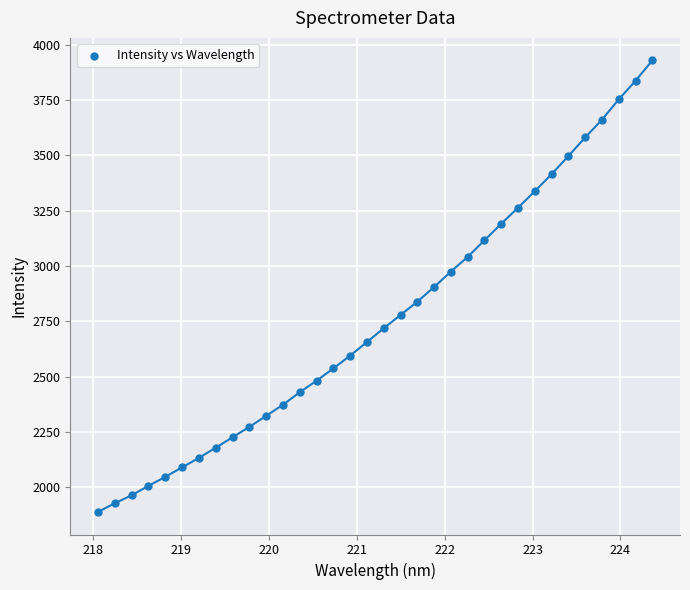

What is the range of X values (max minus min)?

6.3